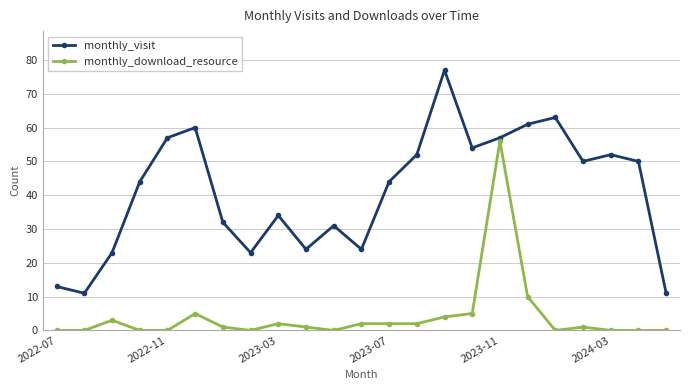

What is the value of the monthly_download_resource point at the 6th from the left?

5